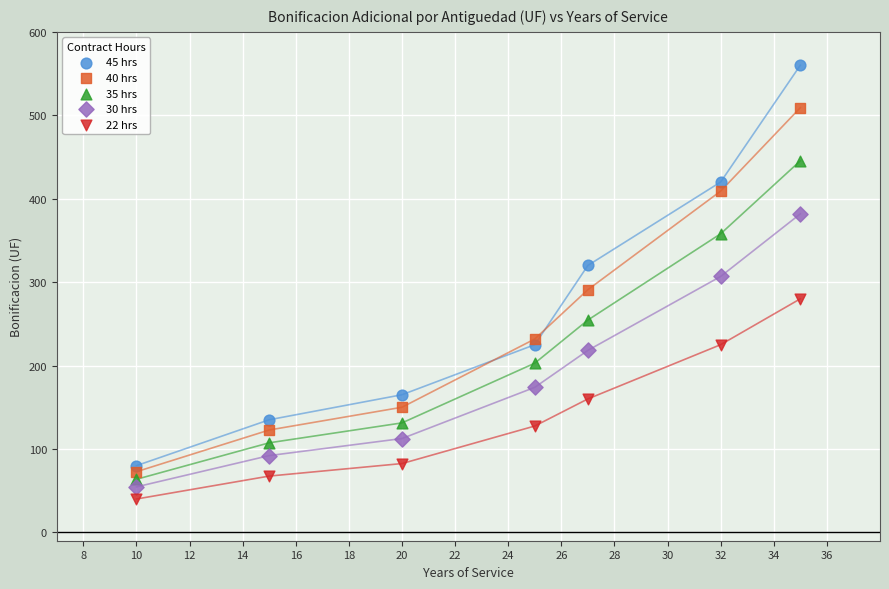

Across all data points, what is the range of X values (max minus min)?

25.0